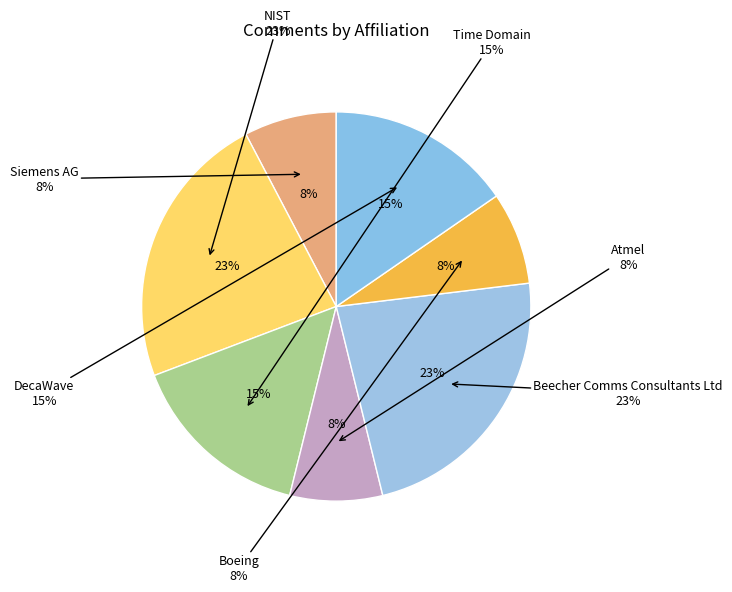

To the nearest percent, what is the average slice percentage?

12%